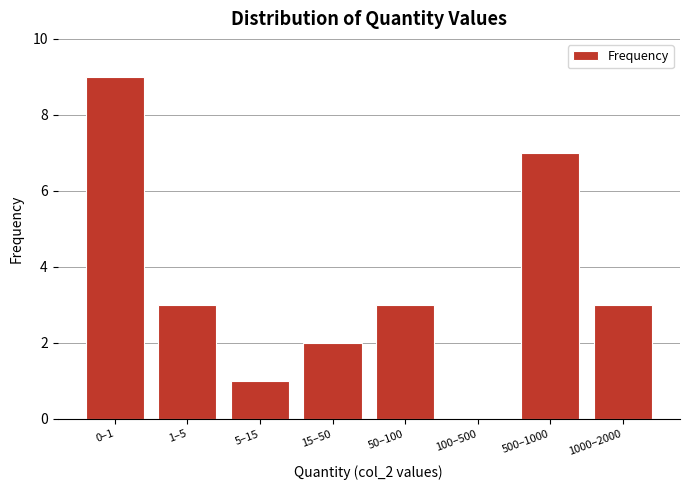

Reading left to right, what are all the values shown in this chart?

0–1=9	1–5=3	5–15=1	15–50=2	50–100=3	100–500=0	500–1000=7	1000–2000=3